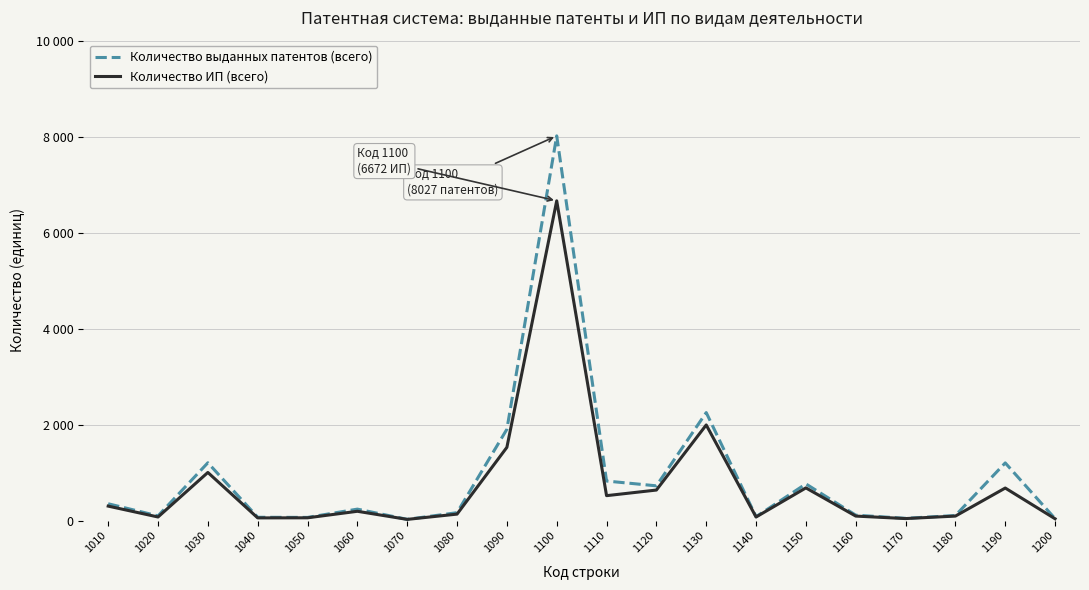

What are all the series names shown in the legend?

Количество выданных патентов (всего), Количество ИП (всего)